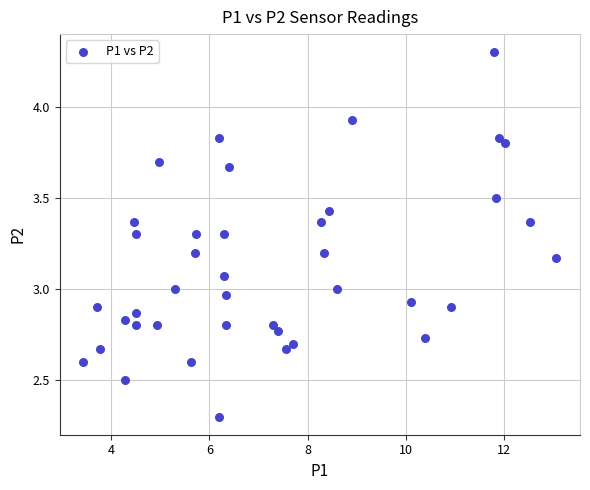

What is the range of X values (max minus min)?

9.6